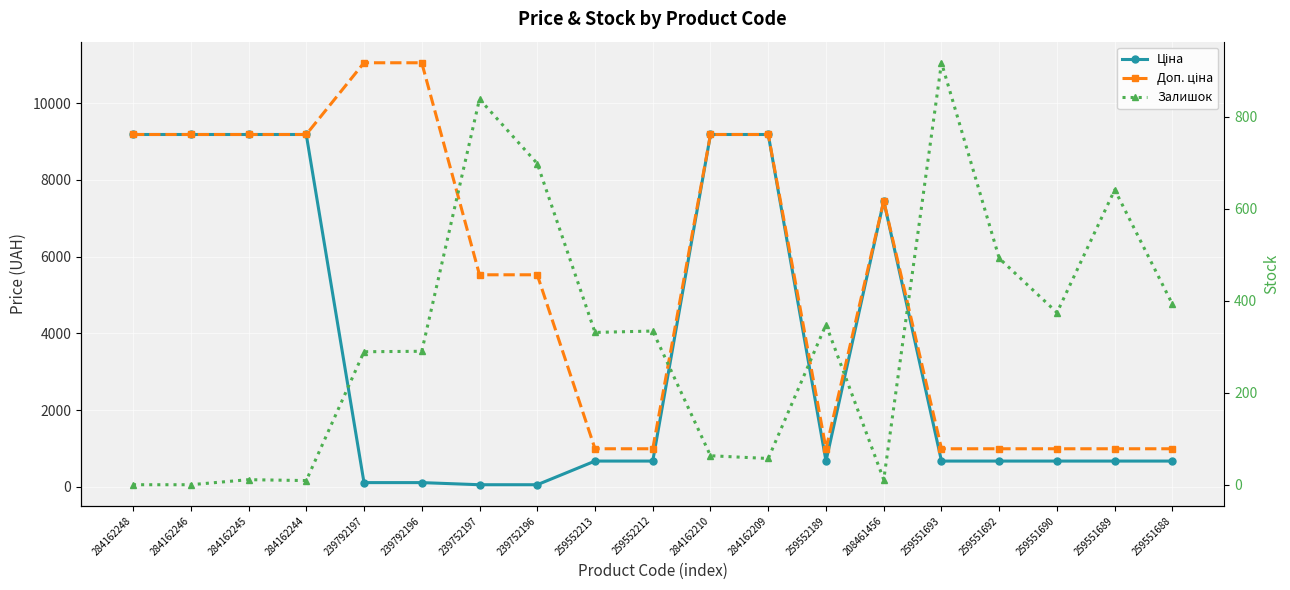

Does the chart display data point markers on the line(s)?

Yes